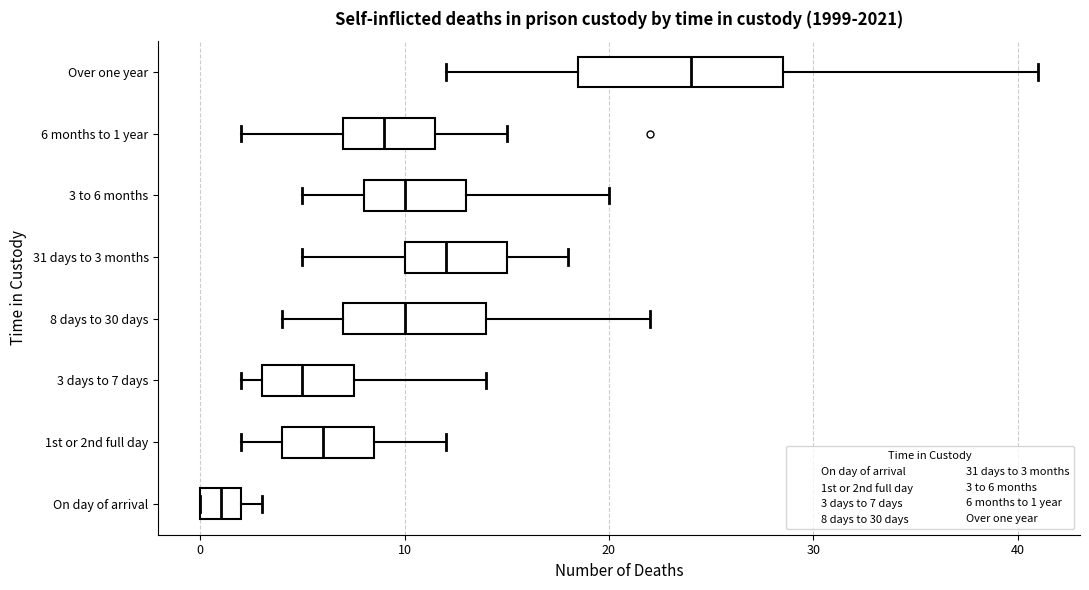

Comparing the boxes themselves (not the whiskers), which one is the widest?

Over one year